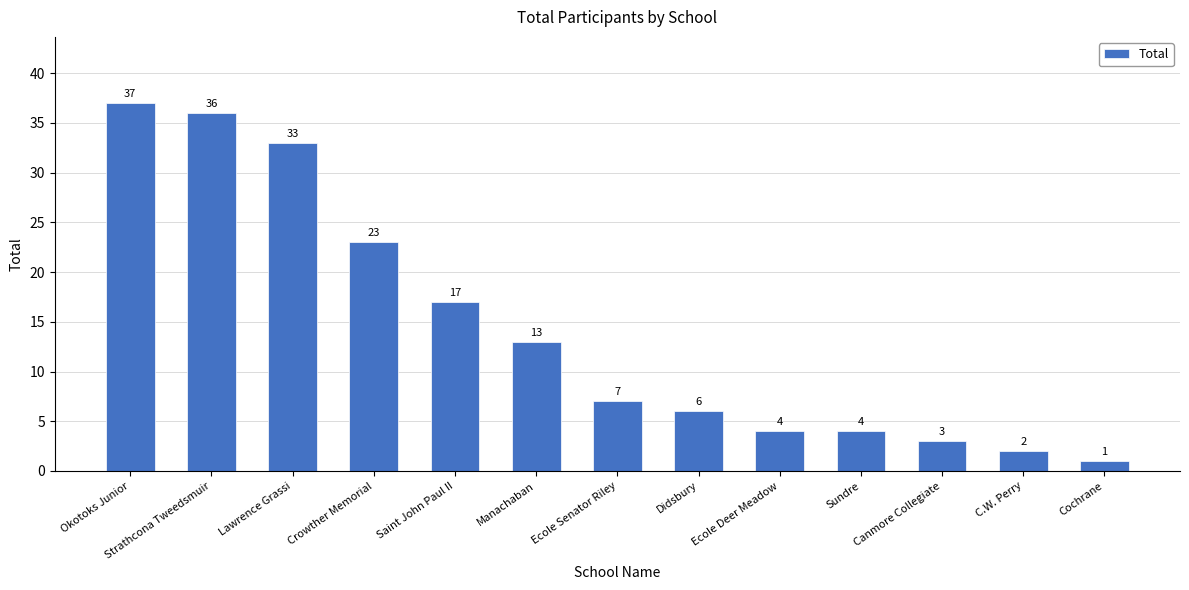

Is it true that the value at Saint John Paul II is 11?

False